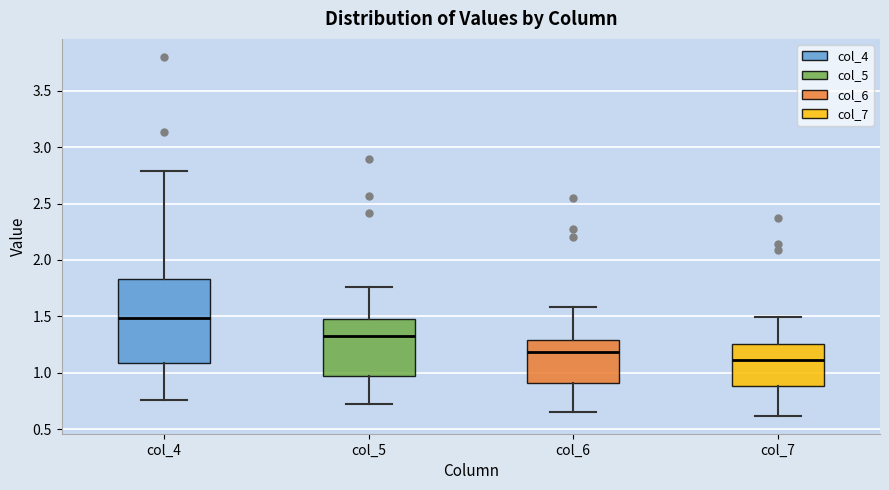

Which box's median line is the lowest?

col_7